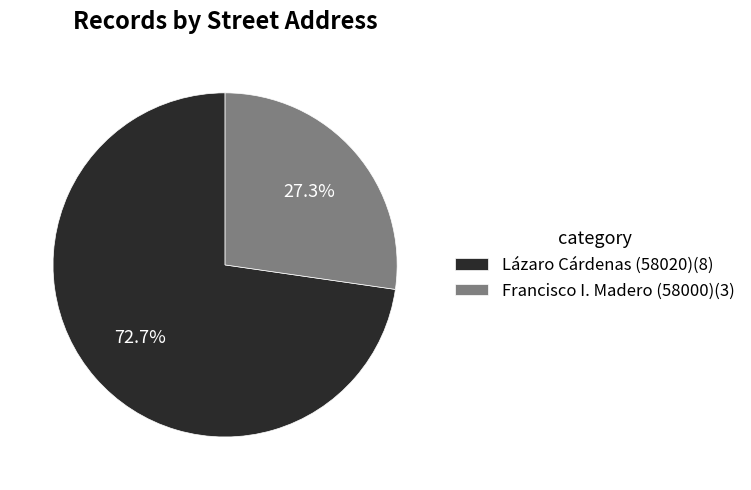

To the nearest percent, what is the combined percentage of Lázaro Cárdenas (58020) and Francisco I. Madero (58000)?

100%